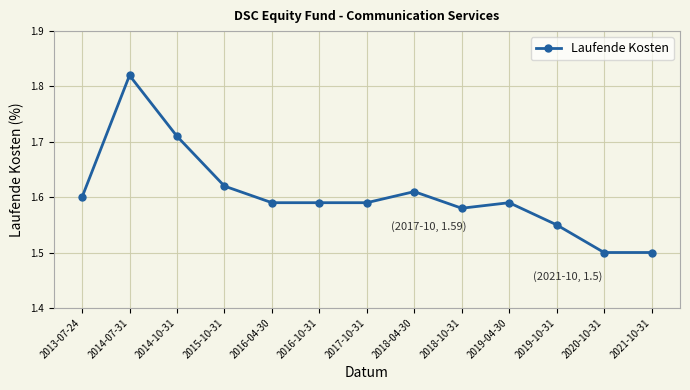

What is the label of the 8th point from the right?

2016-10-31